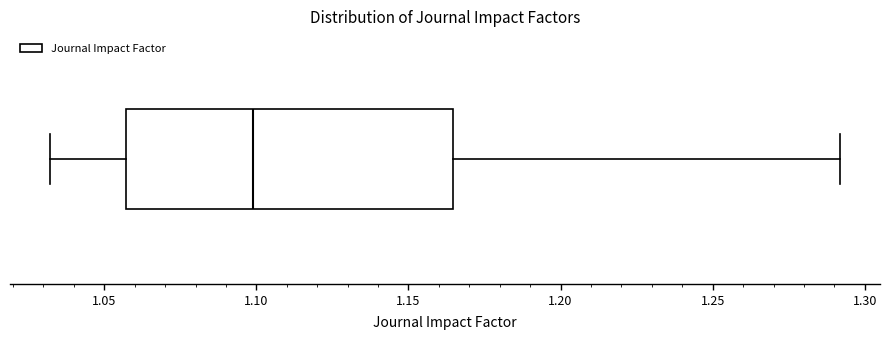

Read this box plot against the x-axis: the position of the median line, the range covered by the box, and the ends of both whiskers. The values are not printed on the chart, so give them approximately, as read against the axis.

median 1.100, box 1.055 to 1.165, whiskers 1.030 to 1.290